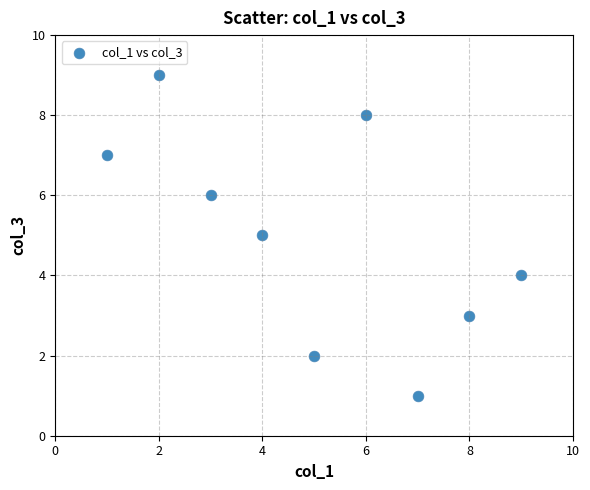

What is the average Y value?

5